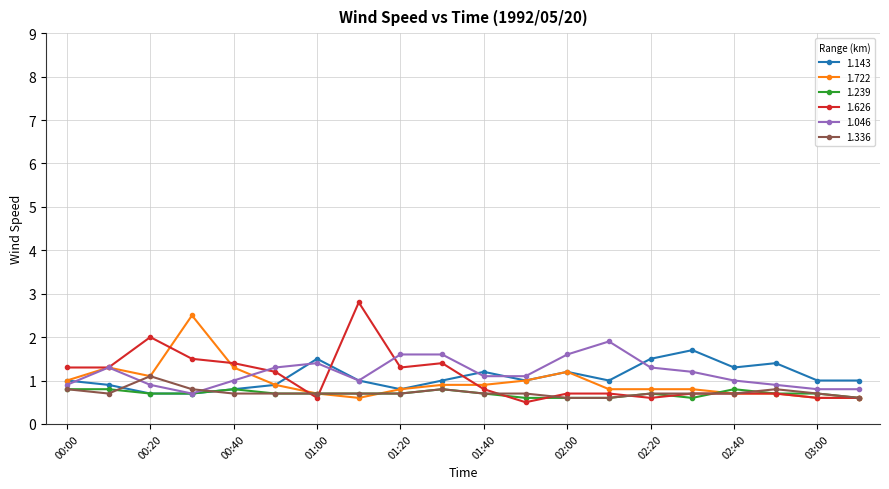

What is the lowest value of the 1.336 series?

0.6